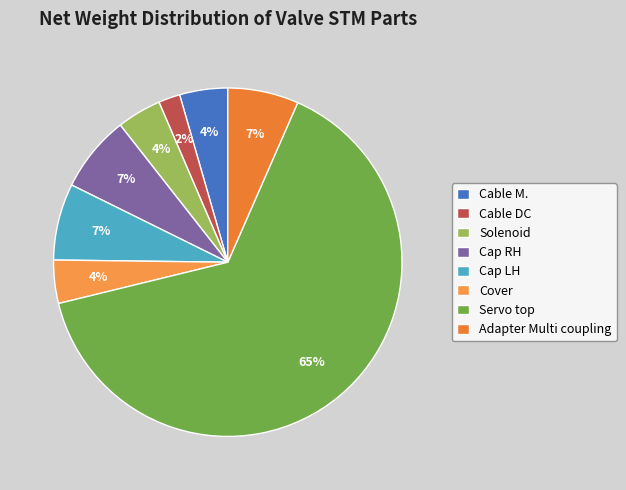

What percentage is the Cable DC slice, to the nearest percent?

2%